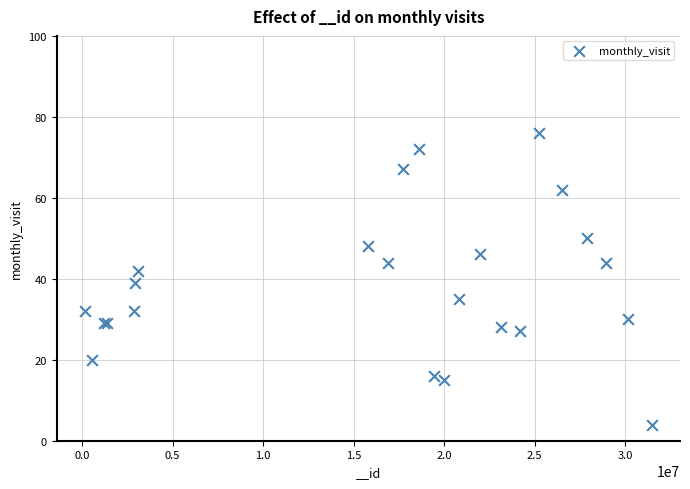

What Y value in the scatter plot is closest to 40?

39